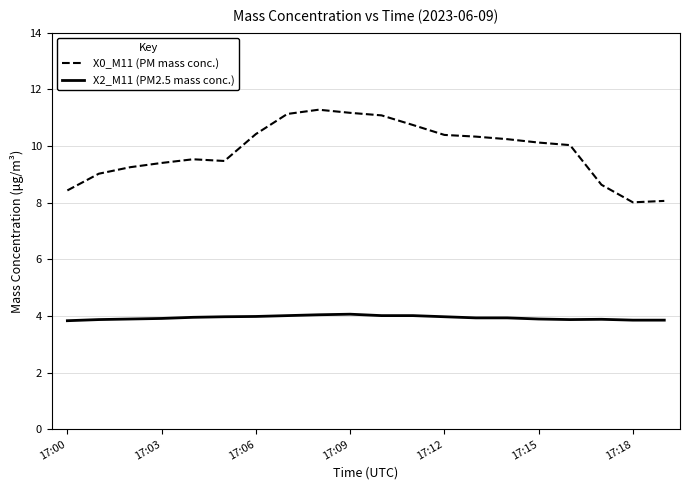

Which series has the widest spread of values?

X0_M11 (PM mass conc.)